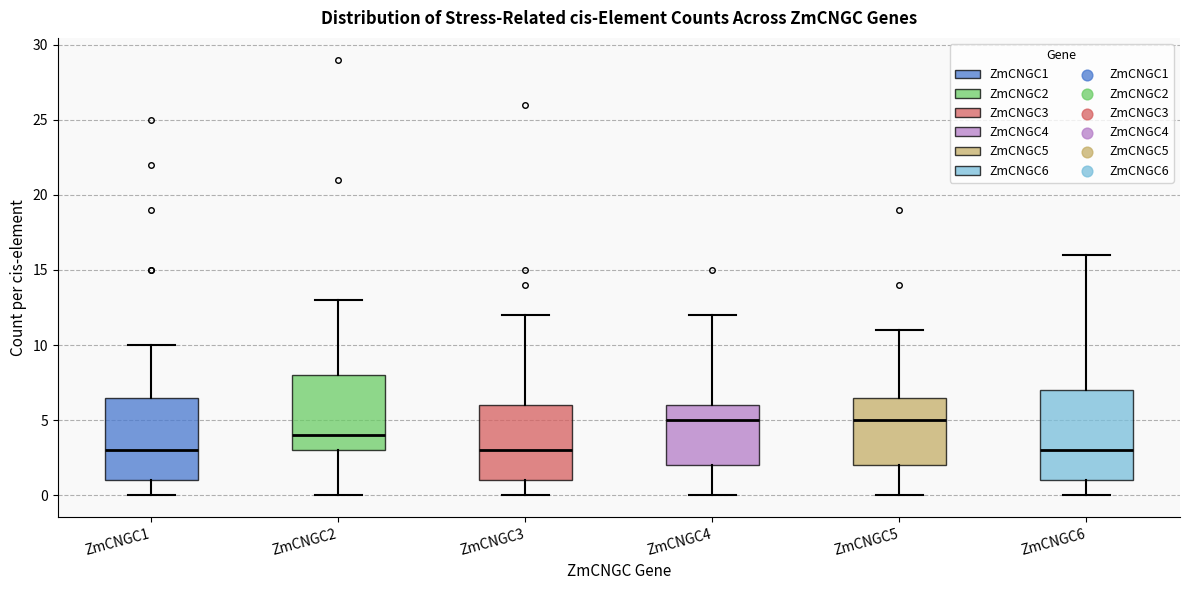

Where does the median line of the box for ZmCNGC4 sit on the y-axis? The values are not printed on the chart, so give them approximately, as read against the axis.

5.0